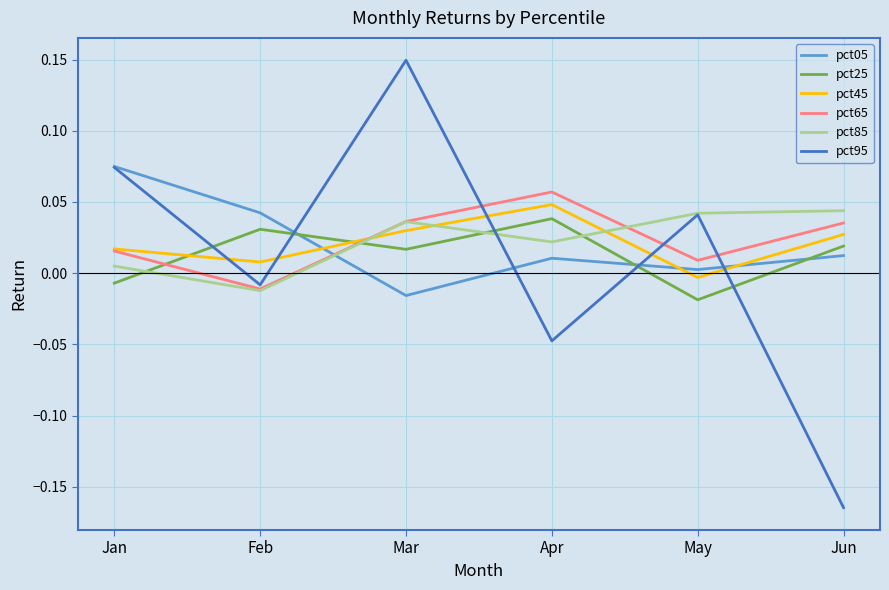

True or false: pct25 has more than 0 interior local peaks.

True